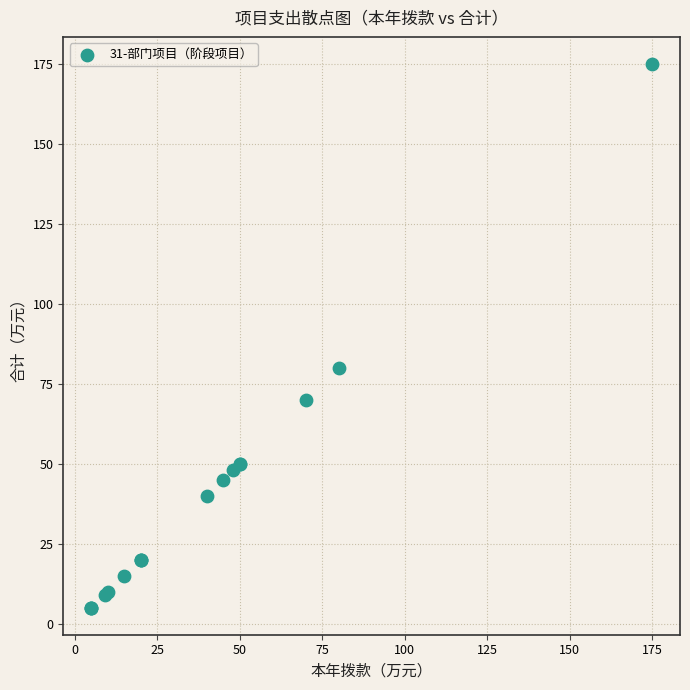

What Y value in the scatter plot is closest to 90?

80.0